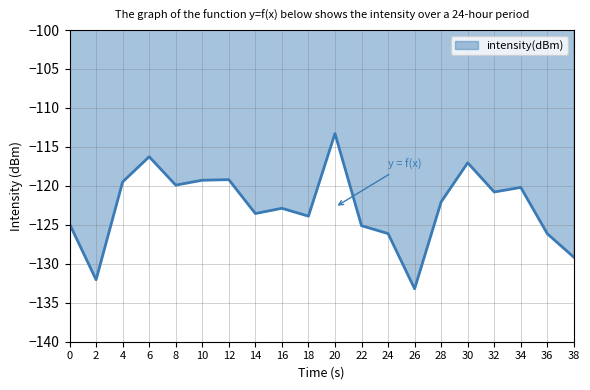

What is the difference between the values at 24 and 28?

4.1